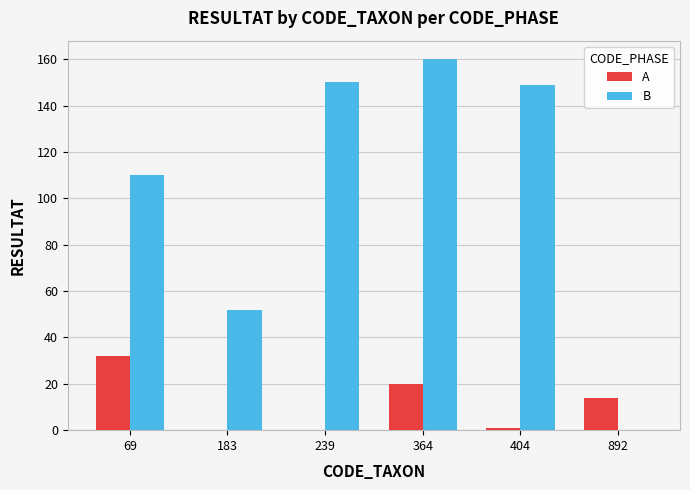

What is the difference between the B values at 239 and 404?

1